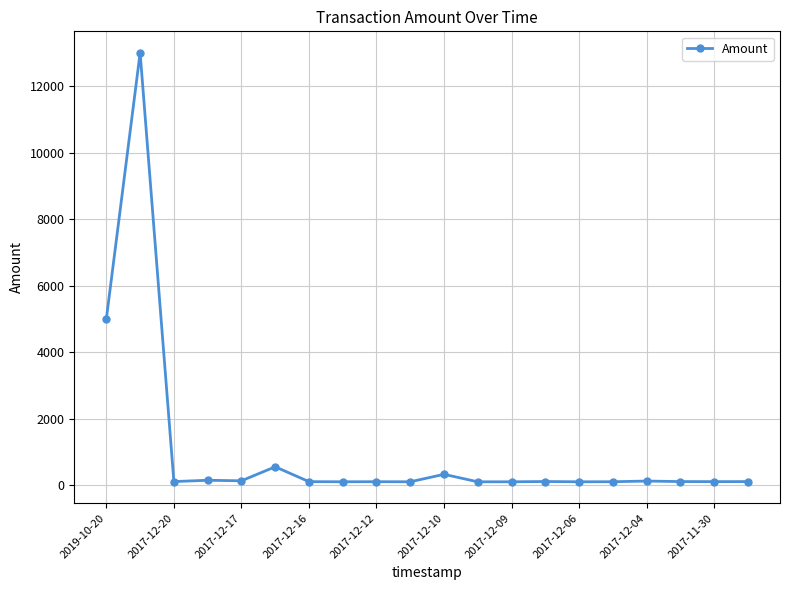

True or false: there are more than 1 points higher than both neighbors.

True